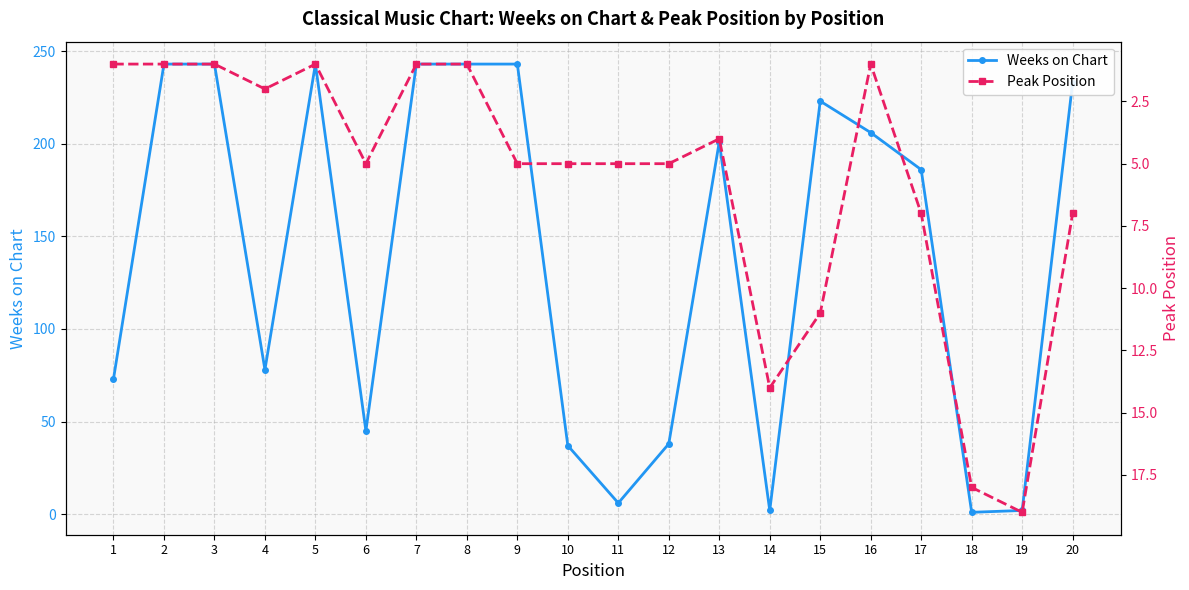

Rank the series by their average value, from highest to lowest.

Weeks on Chart, Peak Position